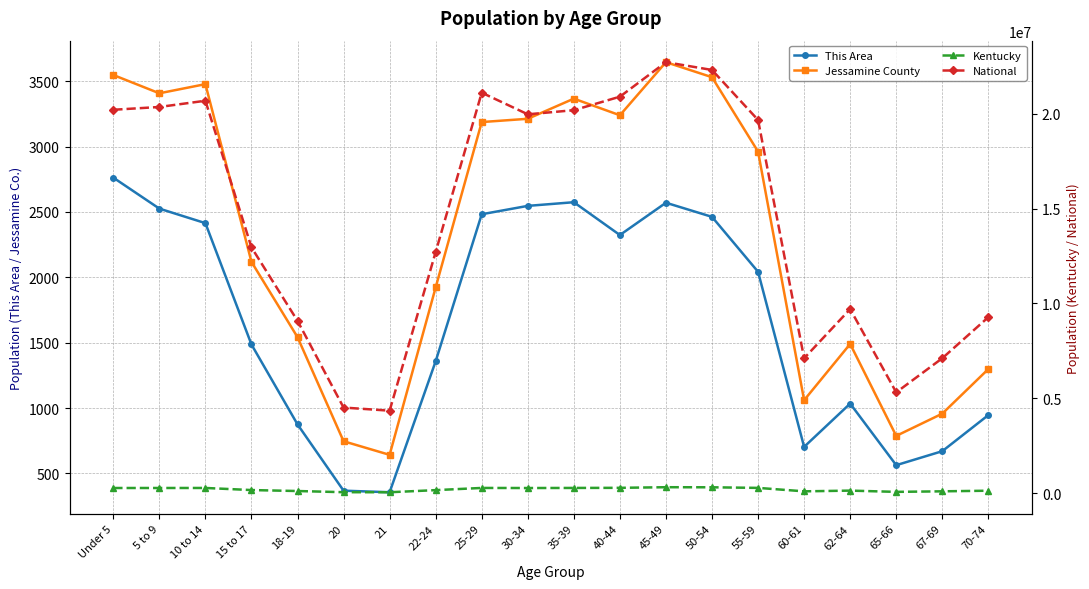

Which series has the largest total across all categories?

National